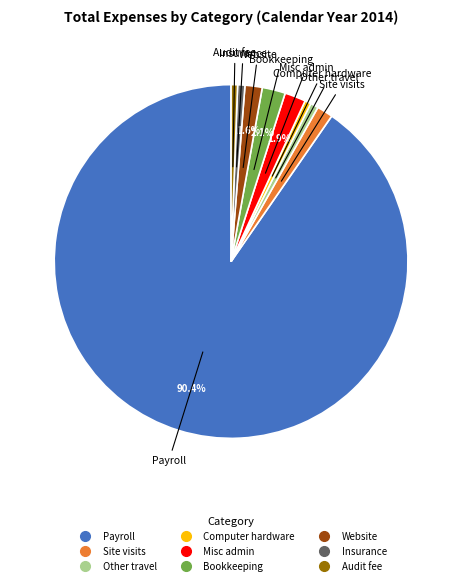

What is the majority slice?

Payroll